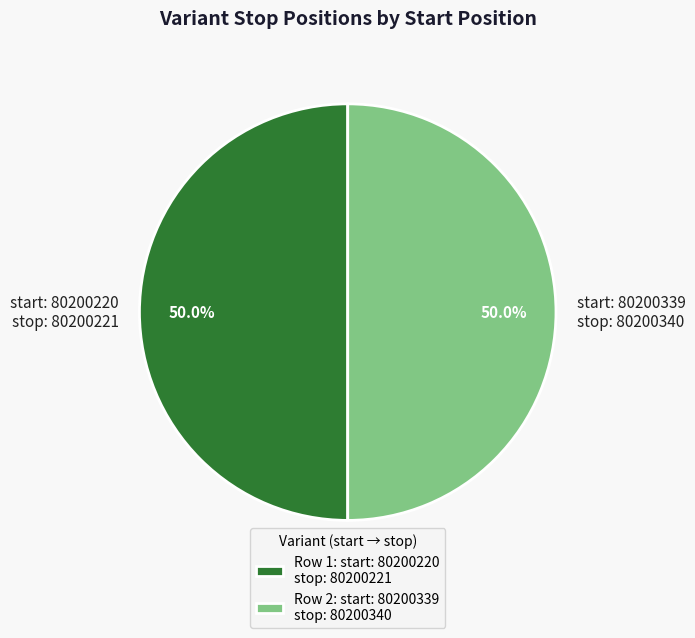

What percentage do start: 80200220 stop: 80200221 and start: 80200339 stop: 80200340 together represent?

100.0%